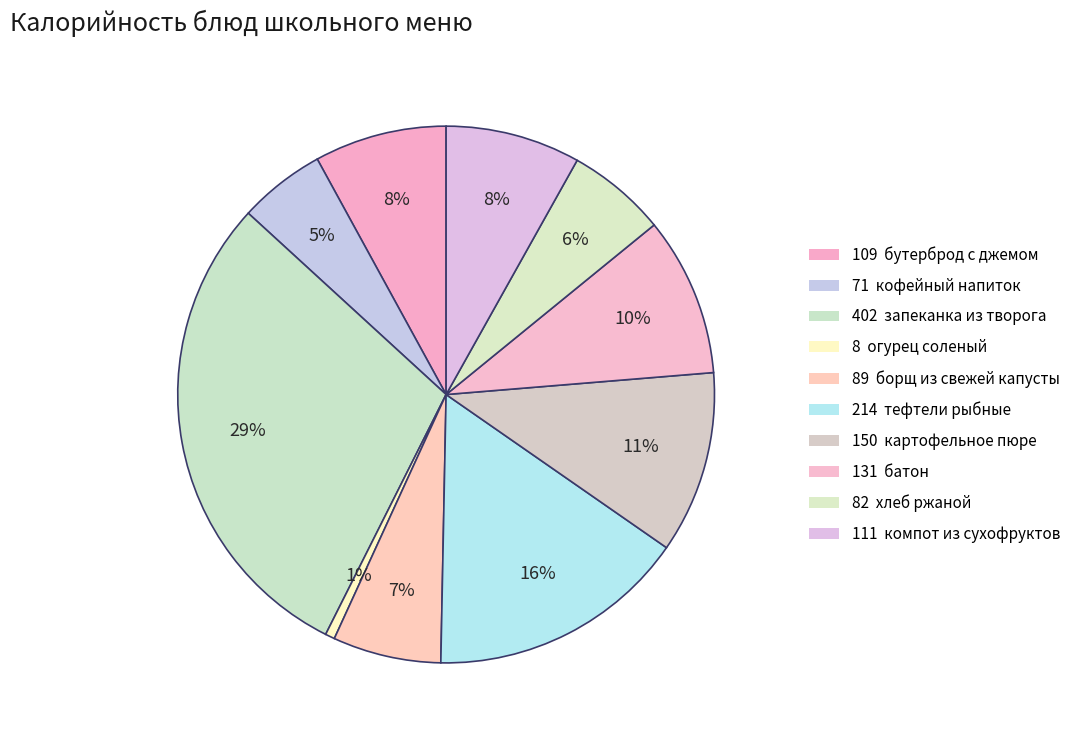

How many slices are in this pie chart?

10